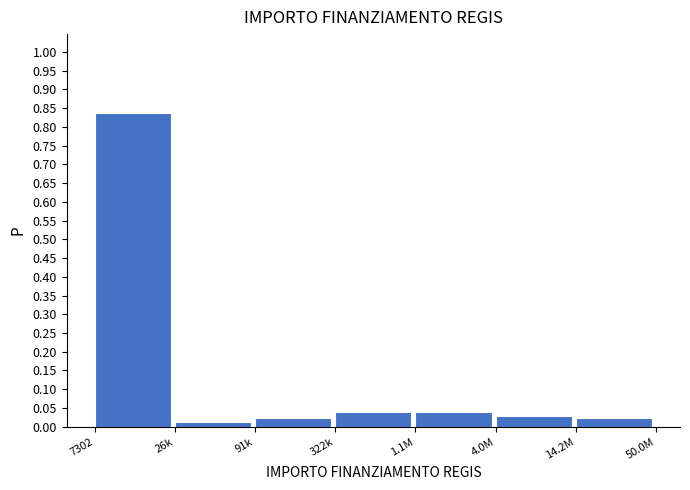

Which label corresponds to the largest value in the chart?

7302